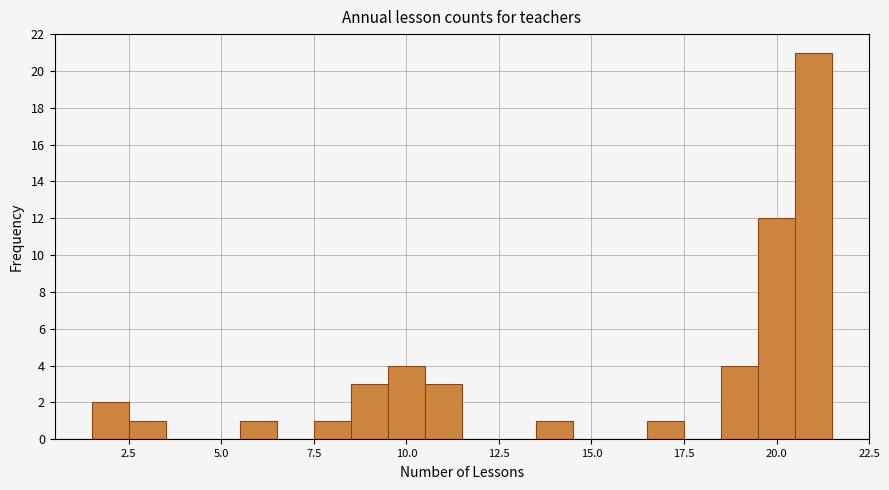

Around what value on the x-axis is the tallest bar? Give the approximate position of its centre, as read against the axis.

21.0